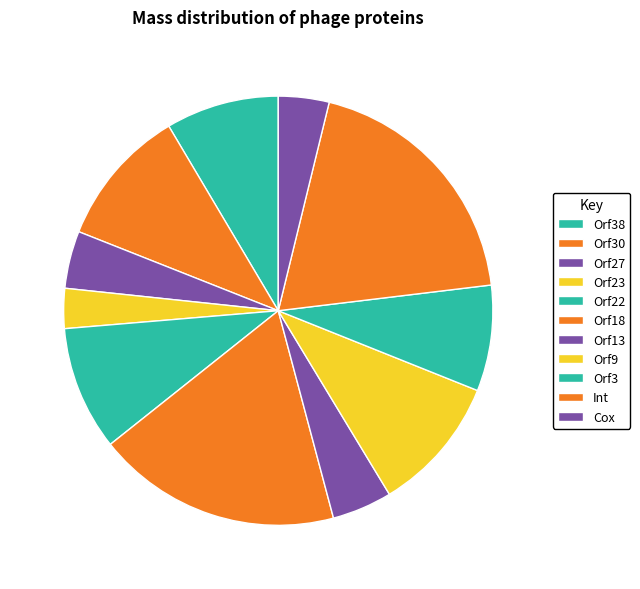

Approximately how many times larger is the value at Orf27 compared to Orf30?

0.4